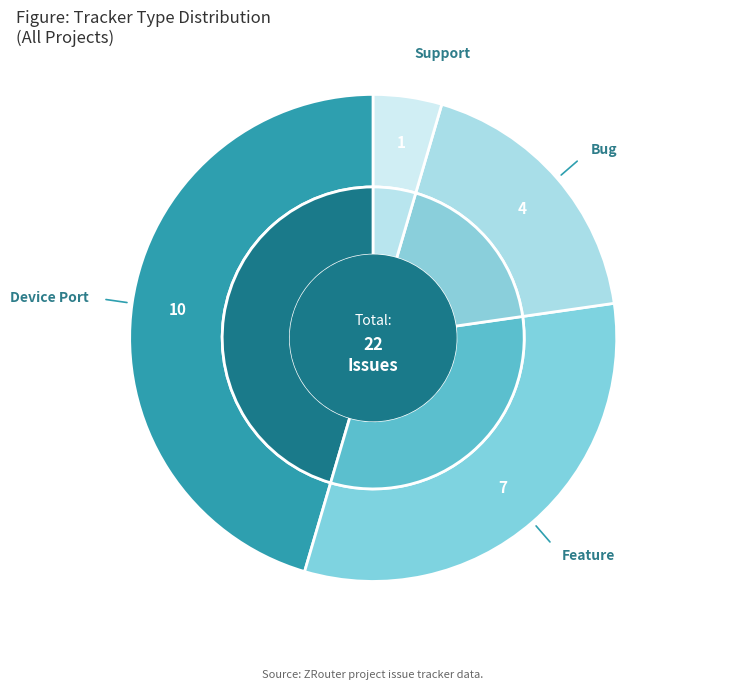

What is the change in value from Device Port to Support?

-9